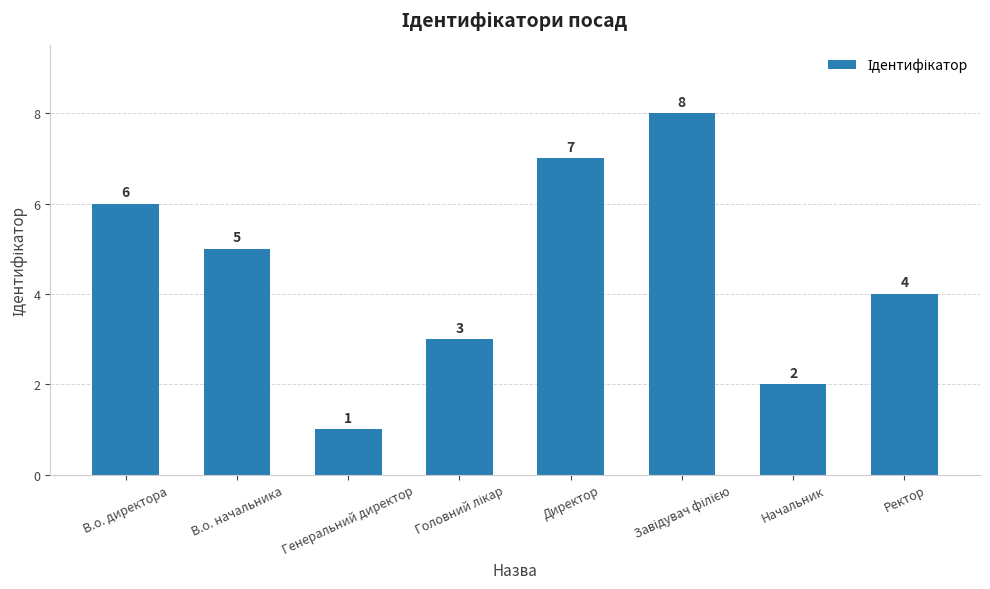

What is the difference between the values at Начальник and Ректор?

2